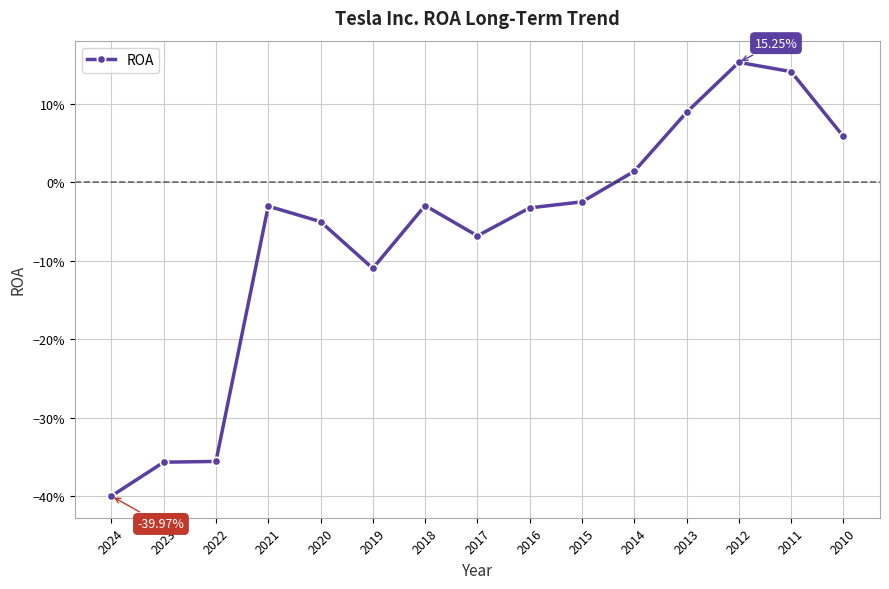

Does the chart have visible grid lines?

Yes